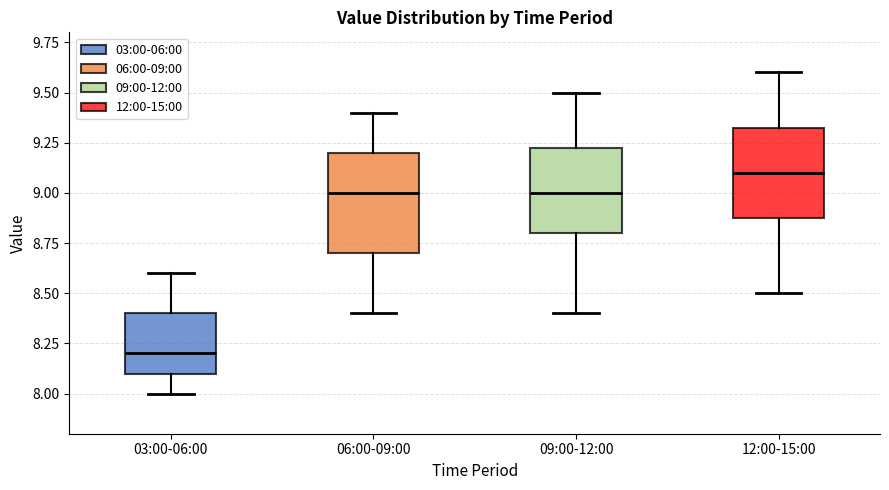

Reading left to right, transcribe this box plot: for each box, give where its median line is, the range the box spans, and where its two whiskers end, as read against the y-axis. The values are not printed on the chart, so give them approximately, as read against the axis.

03:00-06:00: median 8.20, box 8.10 to 8.40, whiskers 8.00 to 8.60
06:00-09:00: median 9.00, box 8.70 to 9.20, whiskers 8.40 to 9.40
09:00-12:00: median 9.00, box 8.80 to 9.25, whiskers 8.40 to 9.50
12:00-15:00: median 9.10, box 8.90 to 9.35, whiskers 8.50 to 9.60